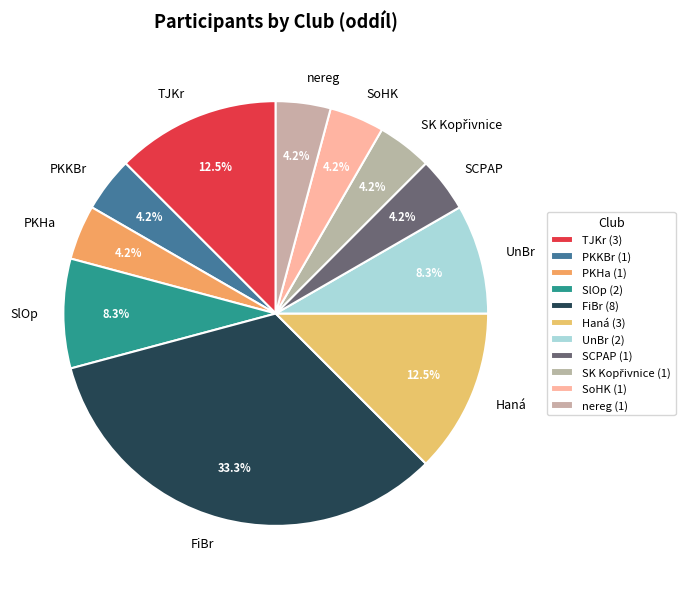

To the nearest percent, what is the difference between the largest and smallest slice percentages?

29%